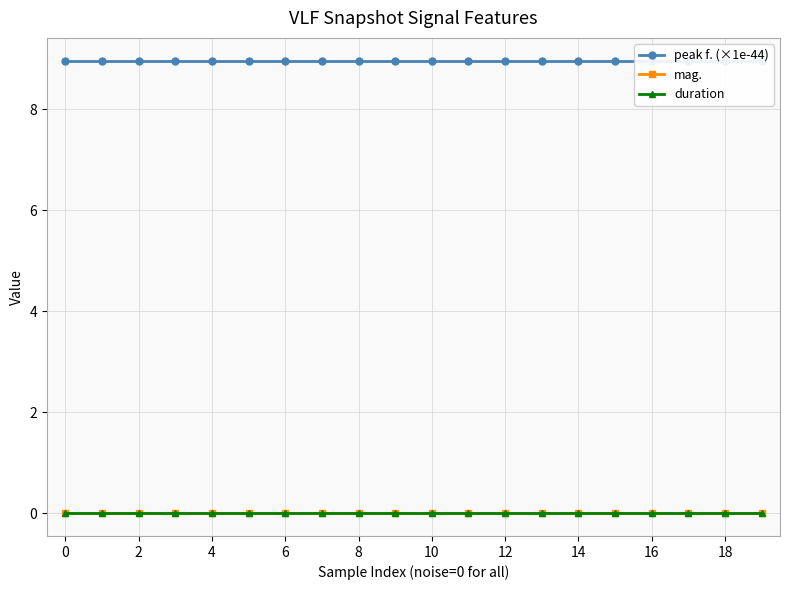

True or false: mag. and duration intersect in this chart.

False